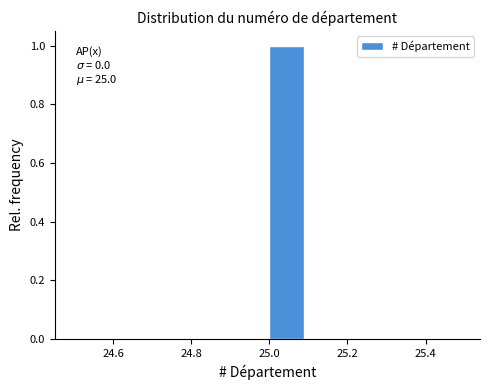

Which range on the x-axis has the tallest bar?

25.0 to 25.1